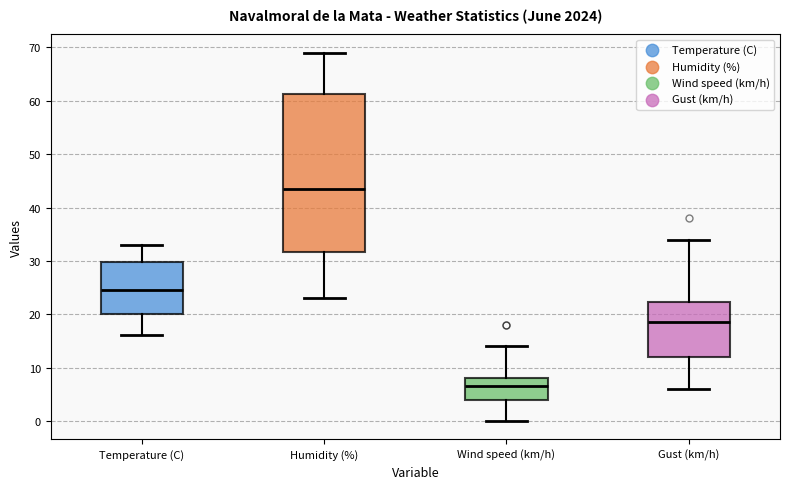

Which box's median line is the highest?

Humidity (%)